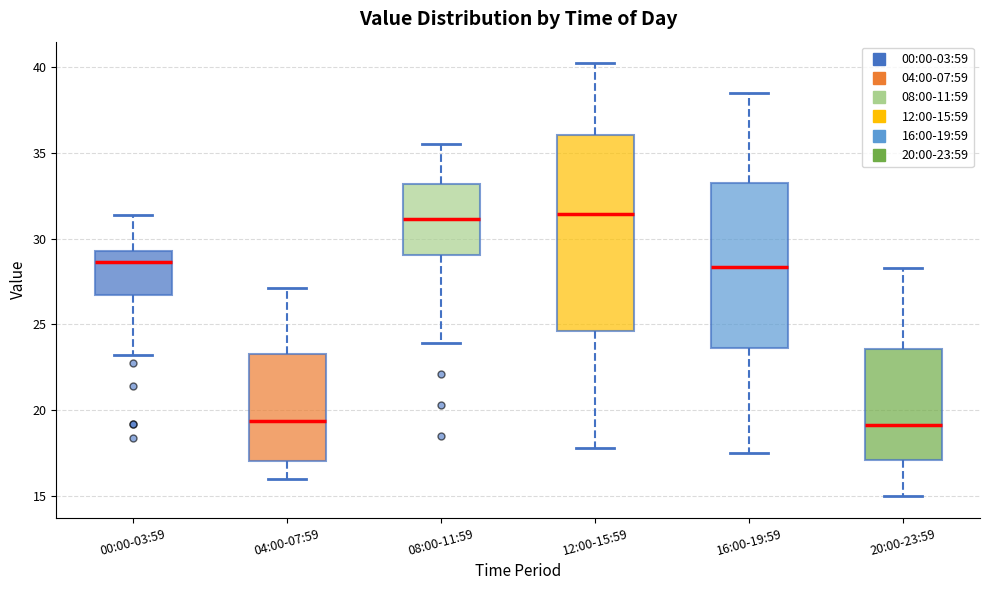

Reading left to right, transcribe this box plot: for each box, give where its median line is, the range the box spans, and where its two whiskers end, as read against the y-axis. The values are not printed on the chart, so give them approximately, as read against the axis.

00:00-03:59: median 28.5, box 26.5 to 29.5, whiskers 23.0 to 31.5
04:00-07:59: median 19.5, box 17.0 to 23.5, whiskers 16.0 to 27.0
08:00-11:59: median 31.0, box 29.0 to 33.0, whiskers 24.0 to 35.5
12:00-15:59: median 31.5, box 24.5 to 36.0, whiskers 18.0 to 40.0
16:00-19:59: median 28.5, box 23.5 to 33.0, whiskers 17.5 to 38.5
20:00-23:59: median 19.0, box 17.0 to 23.5, whiskers 15.0 to 28.5